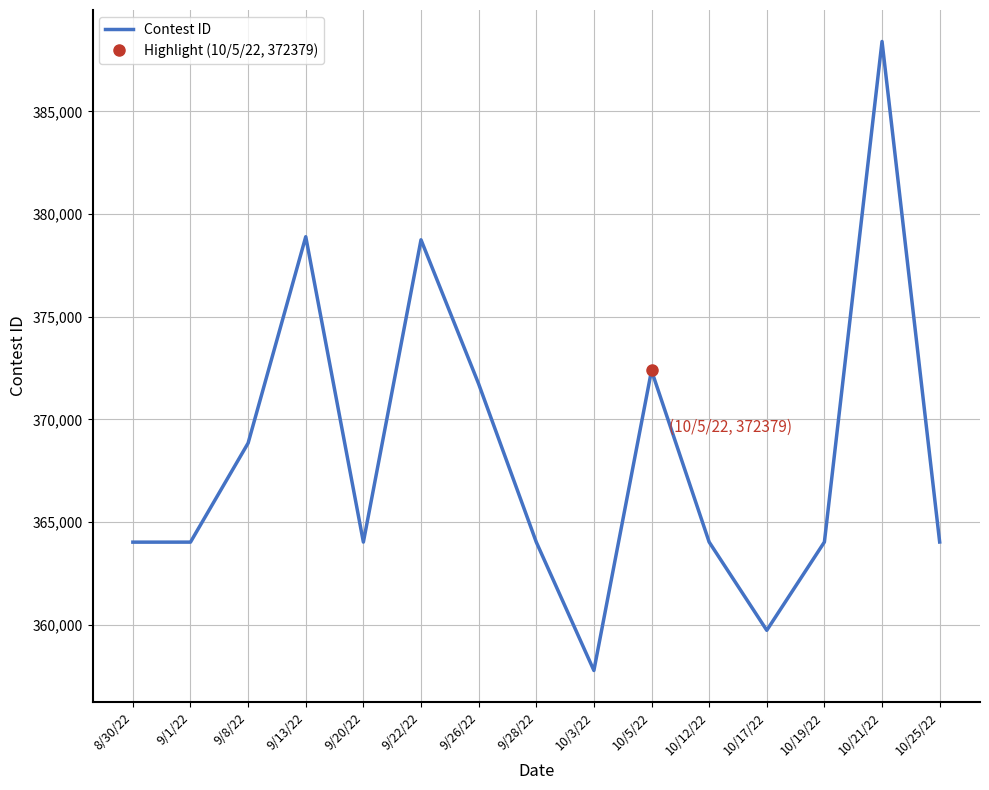

Is it true that the value at 9/13/22 is 378896?

True